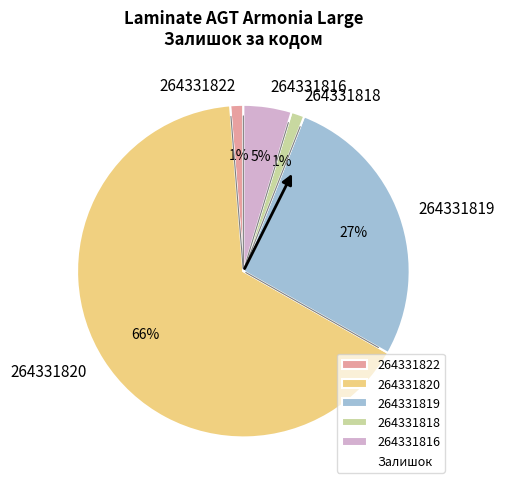

What is the largest slice in the pie chart?

264331820